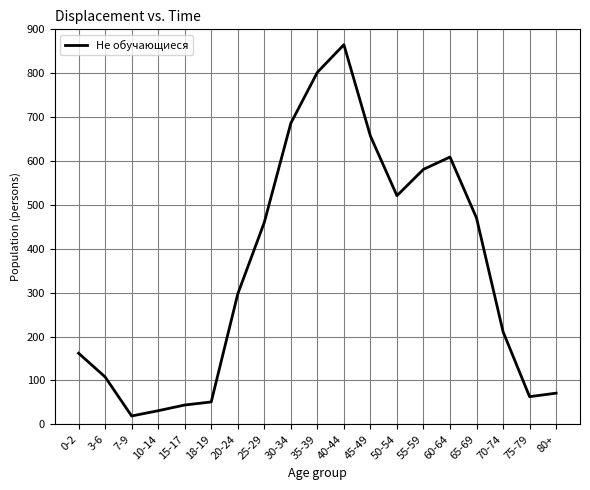

The chart shows a value of 71 at 80+. True or false?

True